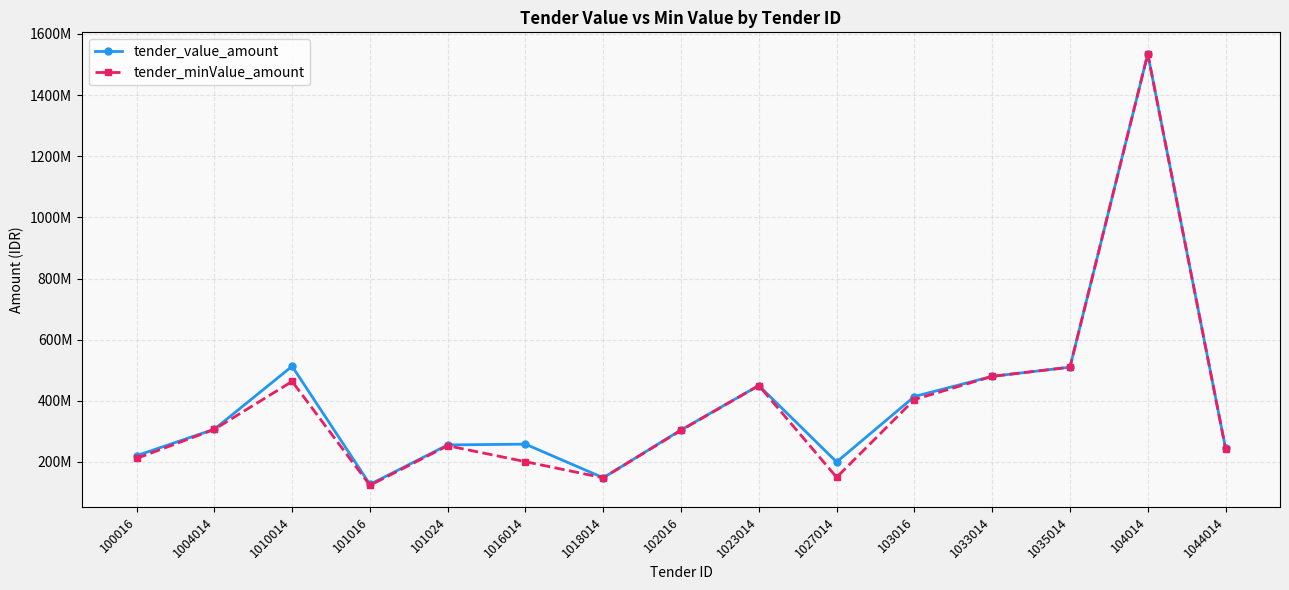

Rank the series at 101024 from lowest to highest value.

tender_minValue_amount, tender_value_amount